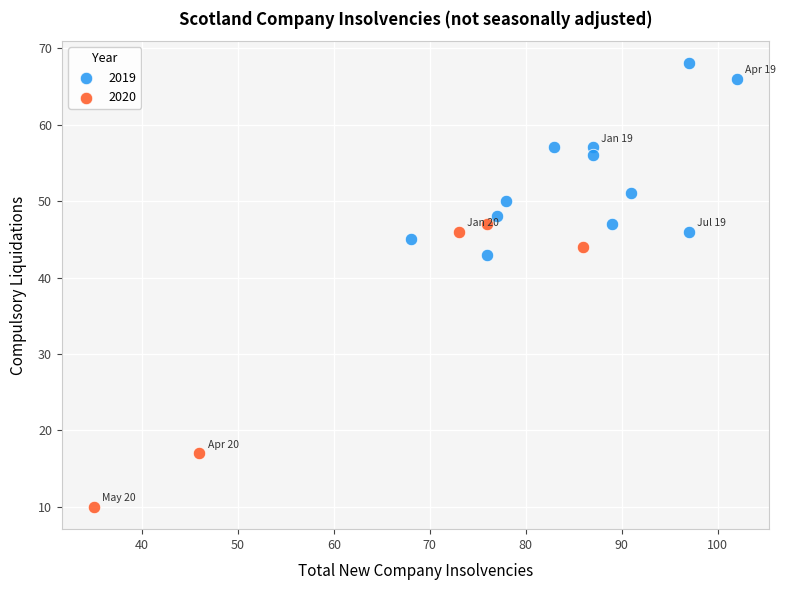

Which series reaches the minimum Y coordinate?

2020